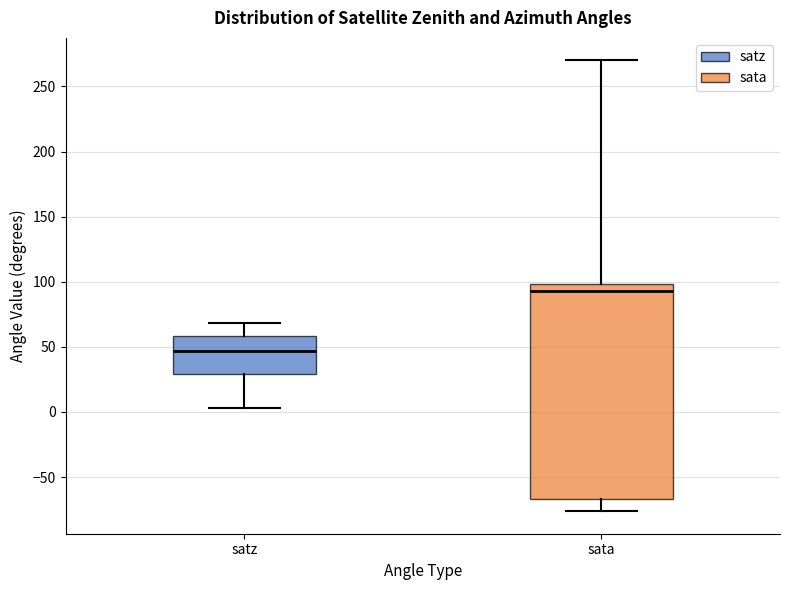

Reading left to right, read every box against the y-axis: the position of its median line, the range the box covers, and the ends of its whiskers. The values are not printed on the chart, so give them approximately, as read against the axis.

satz: median 45, box 30 to 60, whiskers 5 to 70
sata: median 95, box -65 to 100, whiskers -75 to 270